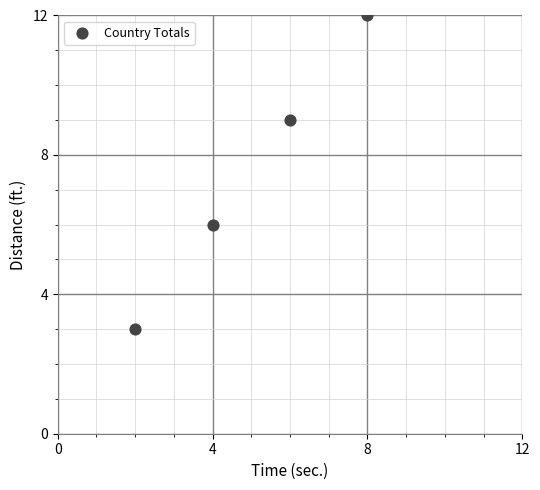

What Y value in the scatter plot is closest to 7?

6